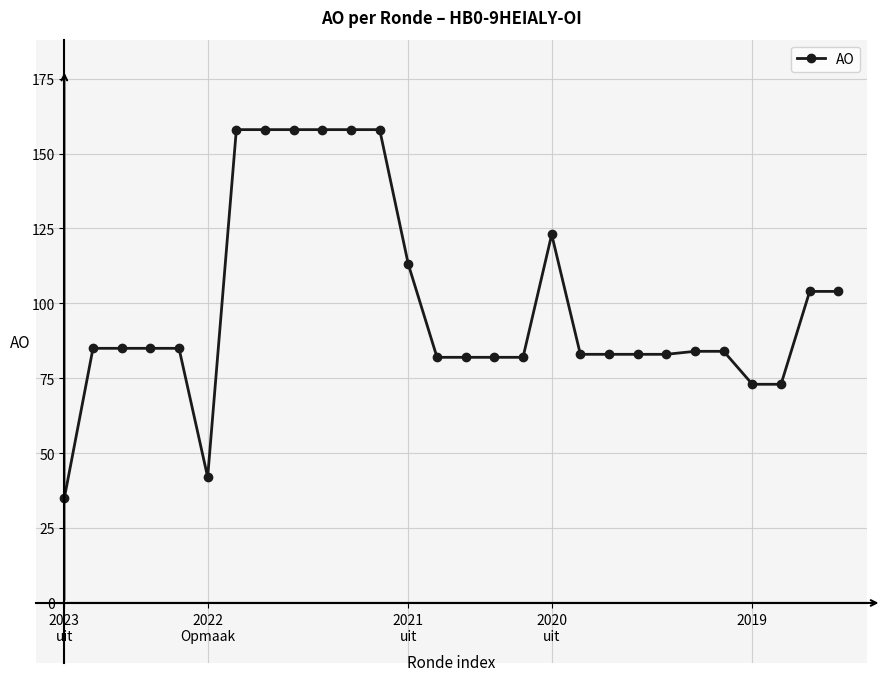

What is the minimum value shown in the chart?

35